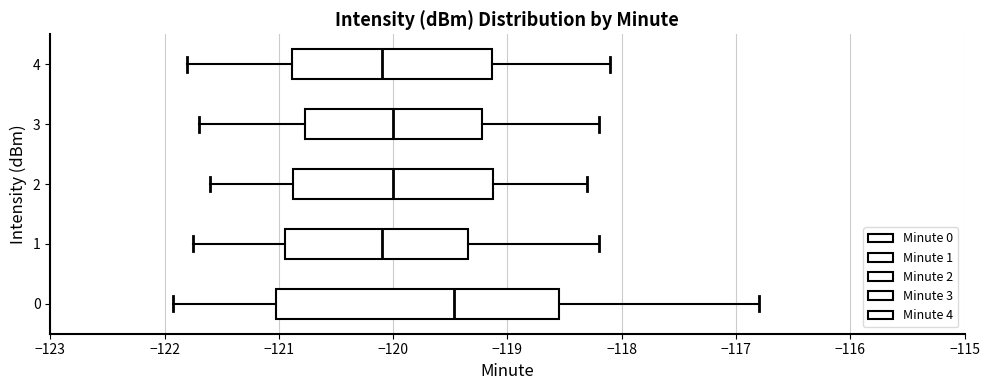

Where does the median line of the box at y = 4 sit on the x-axis? The values are not printed on the chart, so give them approximately, as read against the axis.

-120.1